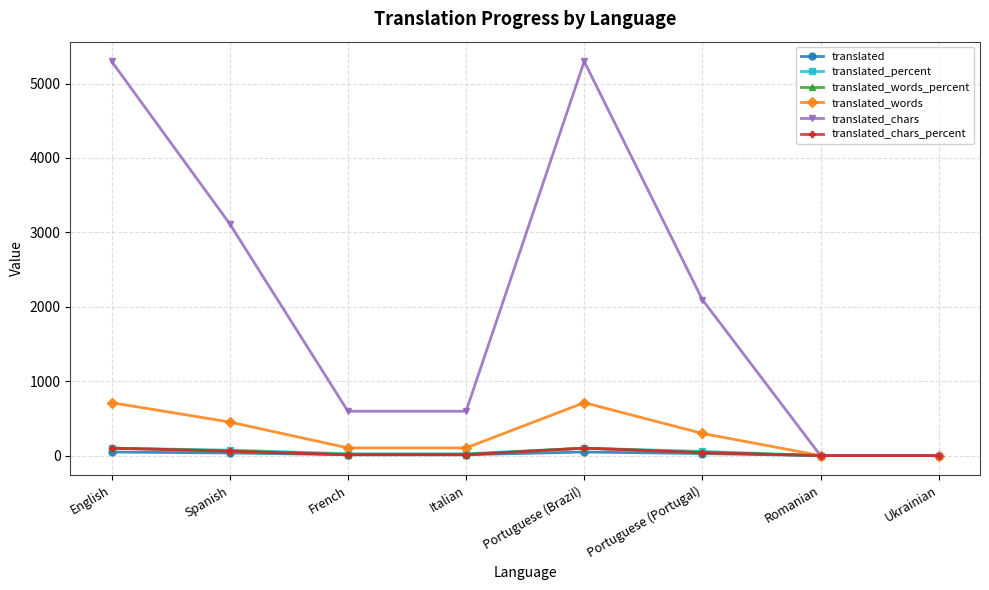

Between Spanish and Ukrainian, which series saw the biggest shift?

translated_chars